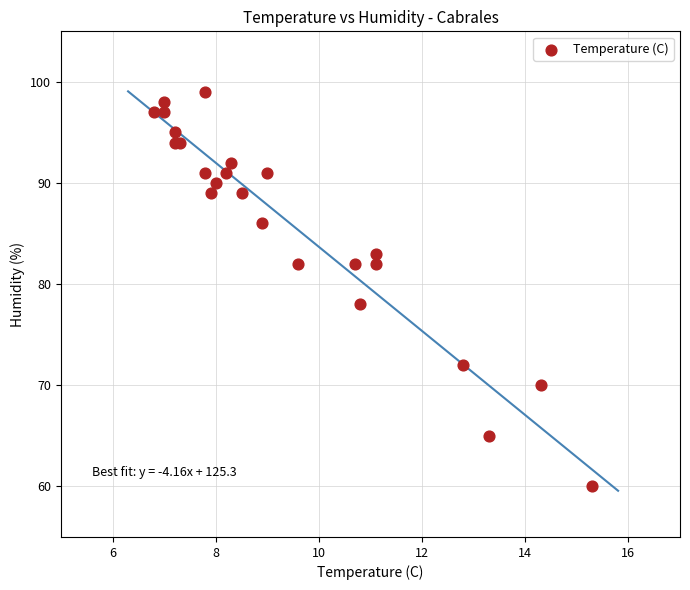

What Y value in the scatter plot is closest to 79?

78